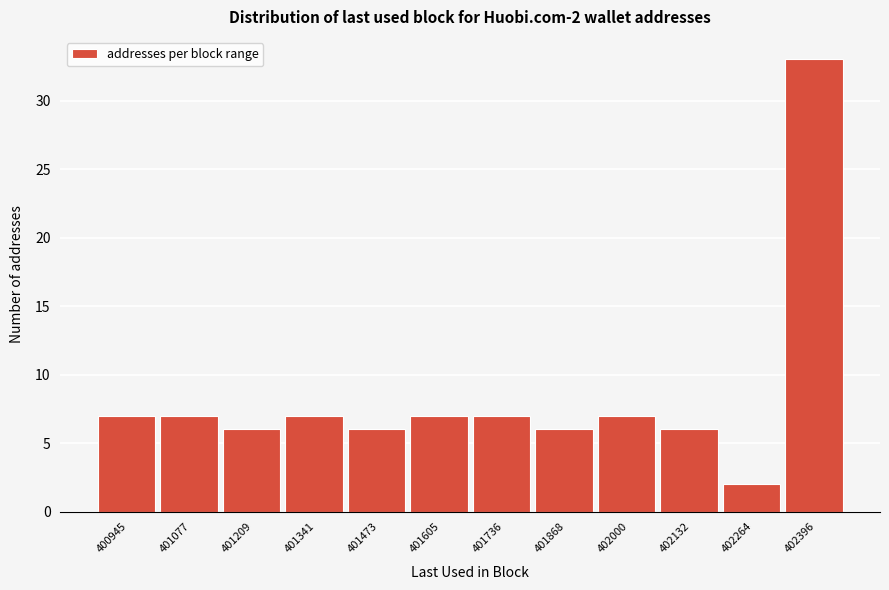

Which range on the x-axis has the tallest bar?

402340 to 402460